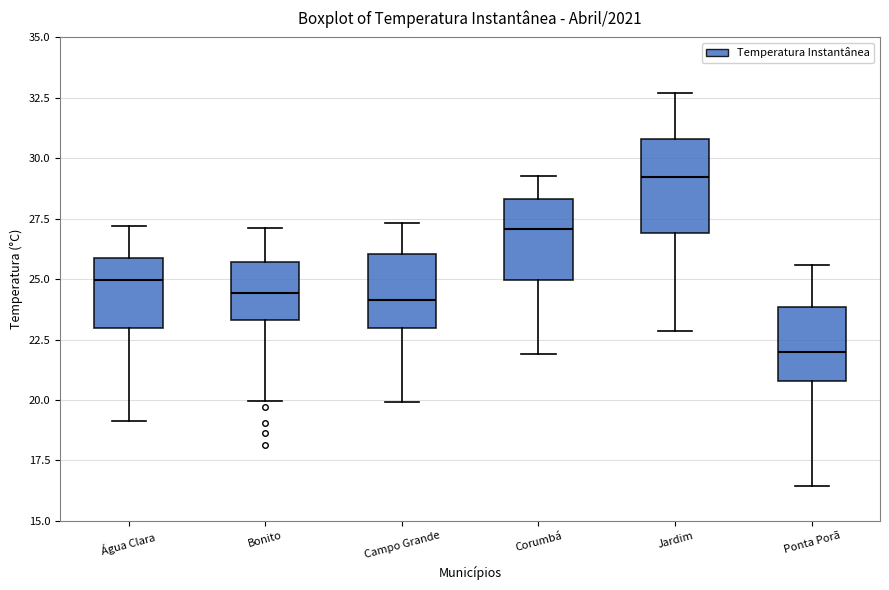

Where does the lower whisker of the box for Bonito end on the y-axis? The values are not printed on the chart, so give them approximately, as read against the axis.

20.0